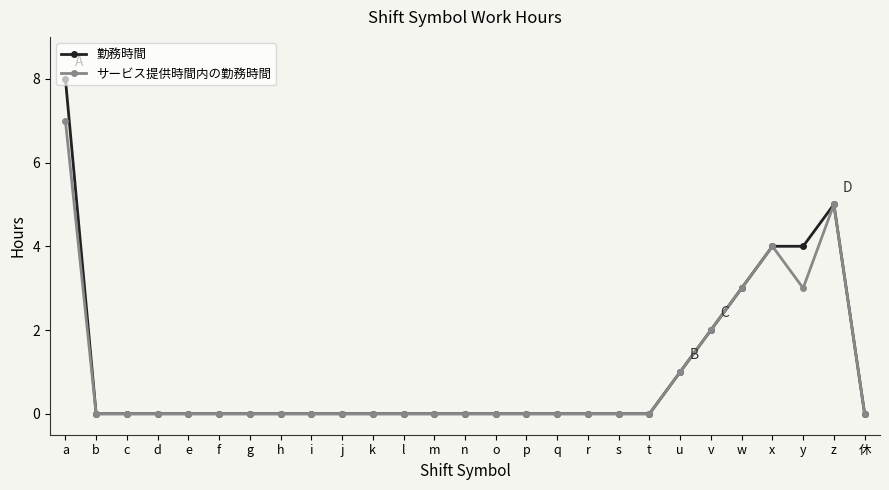

List the series in order of their peak value, highest first.

勤務時間, サービス提供時間内の勤務時間